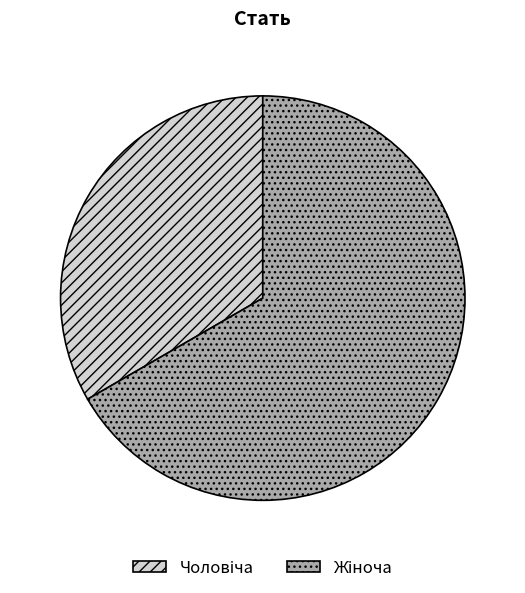

Is there any slice that represents more than half of the pie?

Yes